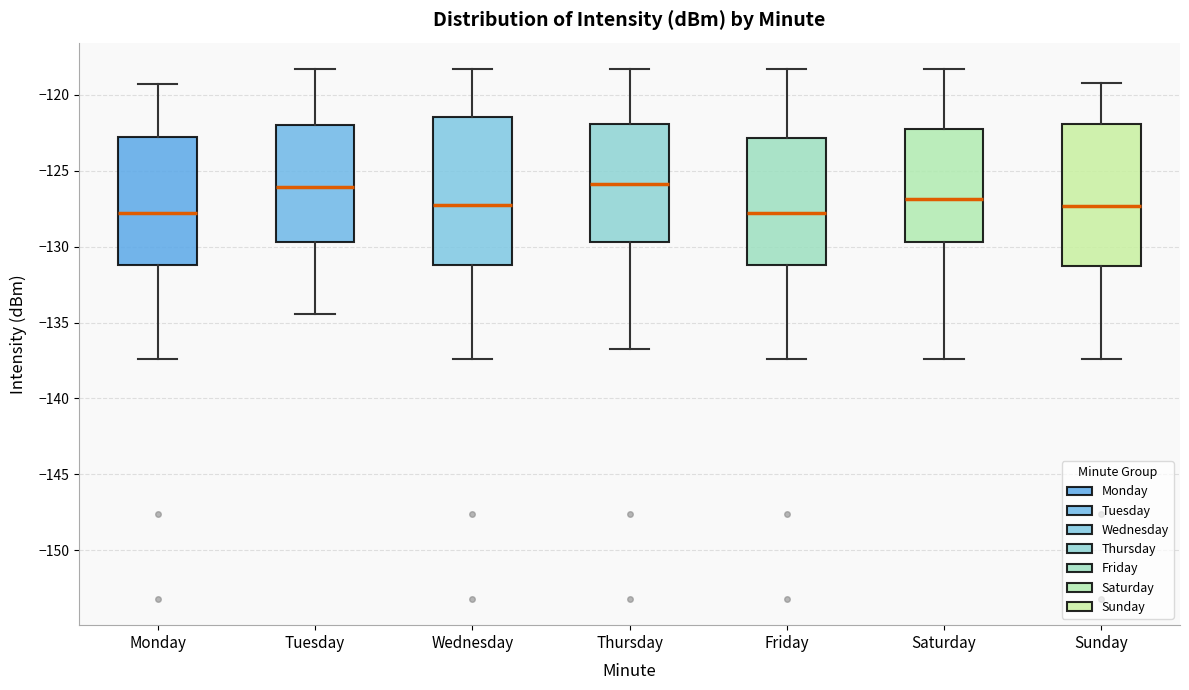

Where does the lower whisker of the box for Friday end on the y-axis? The values are not printed on the chart, so give them approximately, as read against the axis.

-137.5